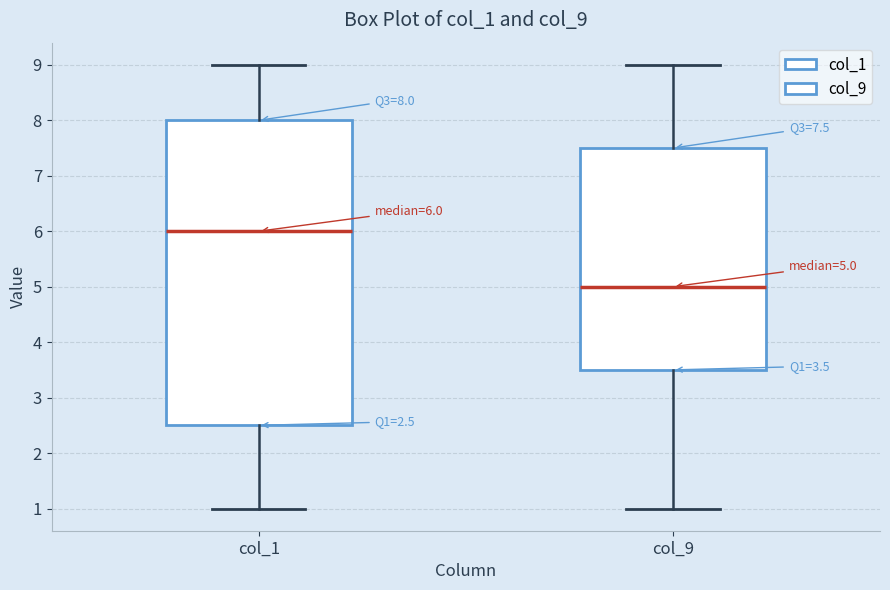

Which box's median line is the lowest?

col_9